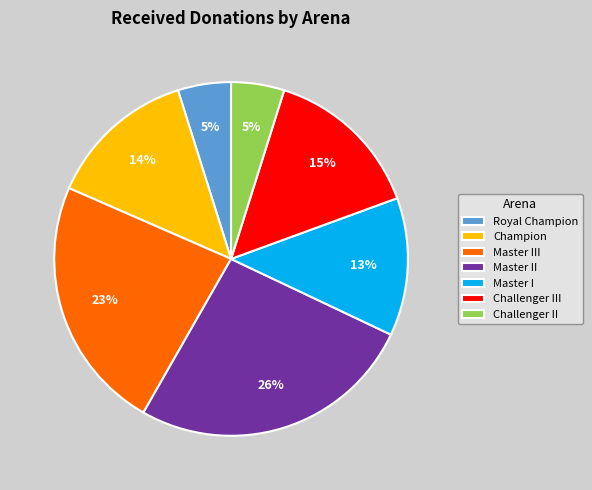

Is it true that Challenger II is 15% of the pie?

False